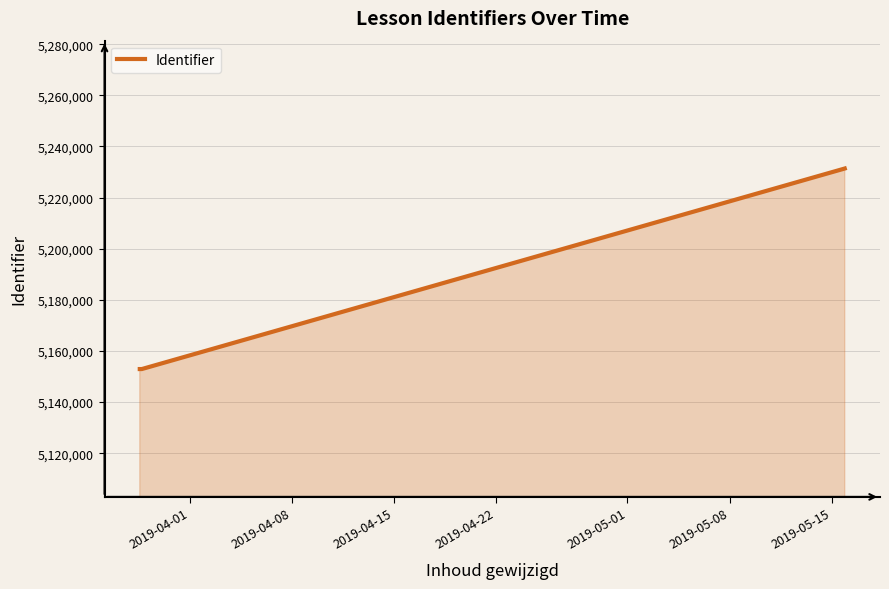

What is the minimum value shown in the chart?

5152923